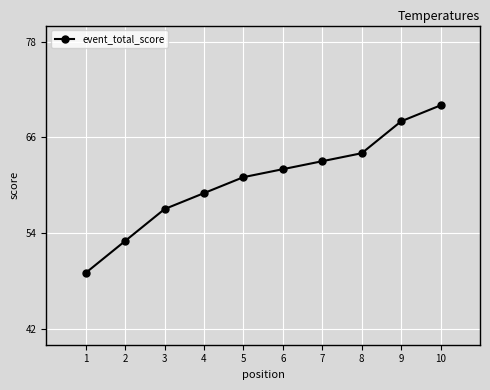

What is the difference between the maximum and second lowest values?

17